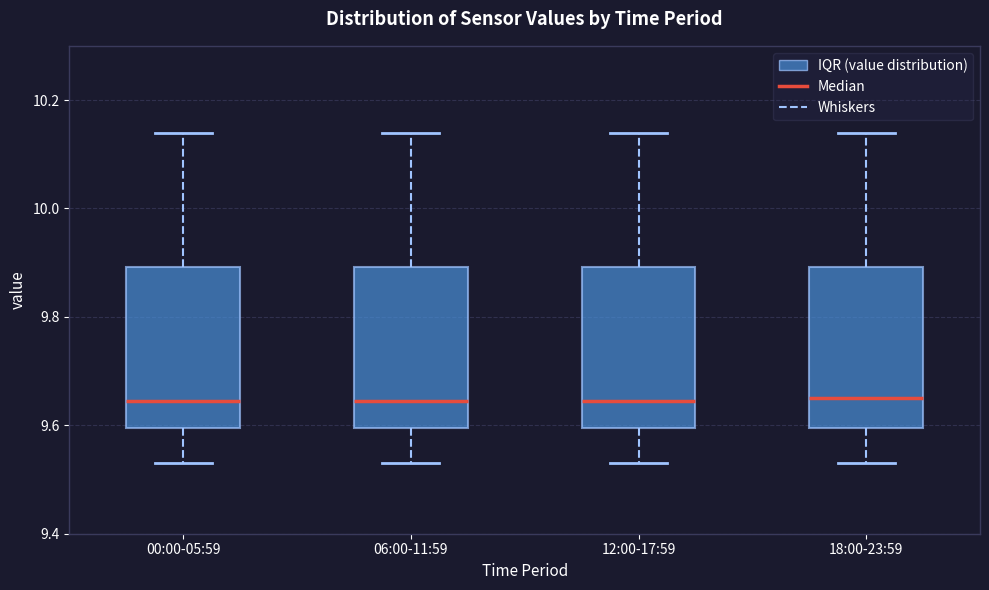

Reading left to right, read every box against the y-axis: the position of its median line, the range the box covers, and the ends of its whiskers. The values are not printed on the chart, so give them approximately, as read against the axis.

00:00-05:59: median 9.64, box 9.60 to 9.90, whiskers 9.54 to 10.14
06:00-11:59: median 9.64, box 9.60 to 9.90, whiskers 9.54 to 10.14
12:00-17:59: median 9.64, box 9.60 to 9.90, whiskers 9.54 to 10.14
18:00-23:59: median 9.66, box 9.60 to 9.90, whiskers 9.54 to 10.14